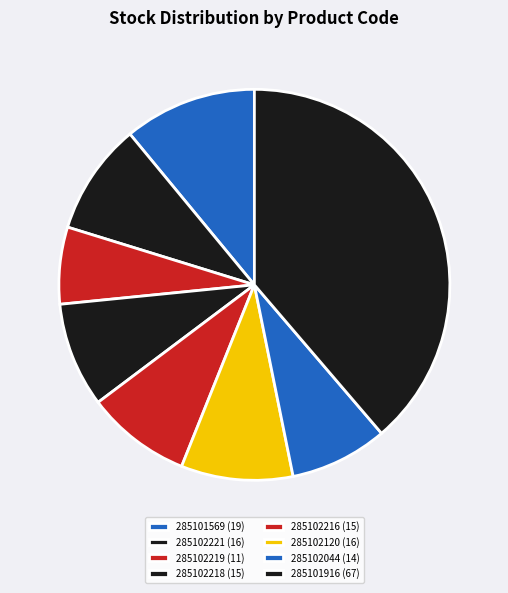

Do 285102221 and 285102120 together represent more than half of the pie?

No